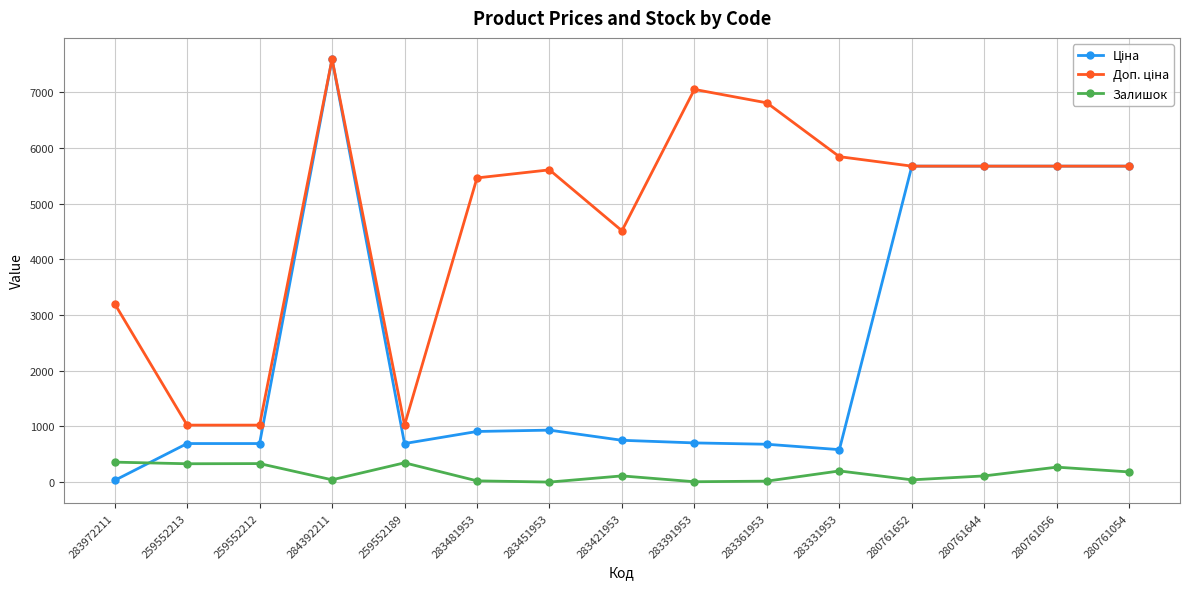

Which label corresponds to the largest value in the chart?

284392211